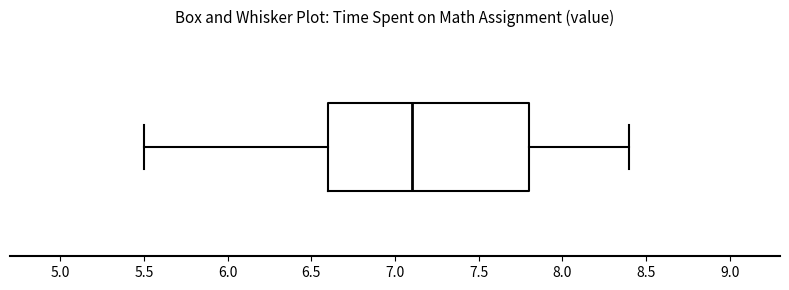

Where is the right edge of the box on the x-axis? The values are not printed on the chart, so give them approximately, as read against the axis.

7.8